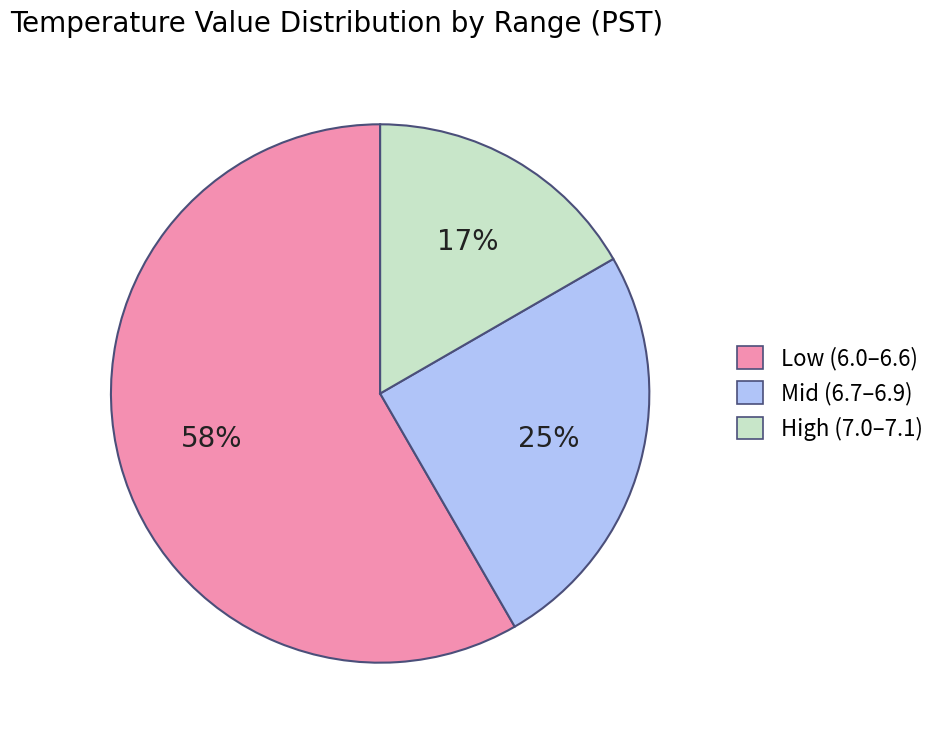

To the nearest percent, what is the average slice percentage?

33%